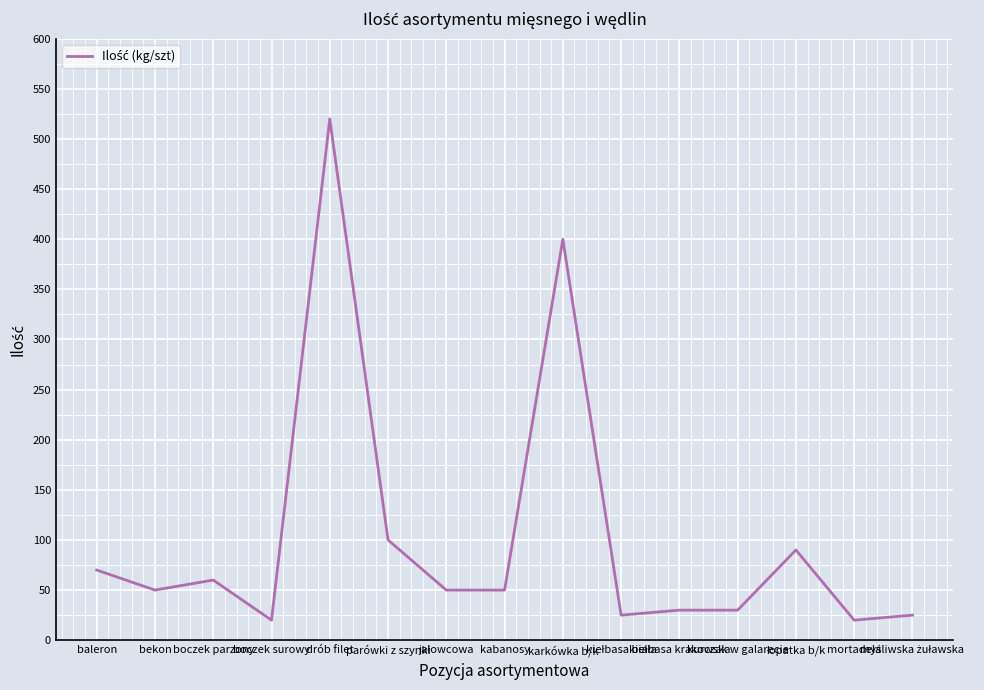

What is the minimum value shown in the chart?

20